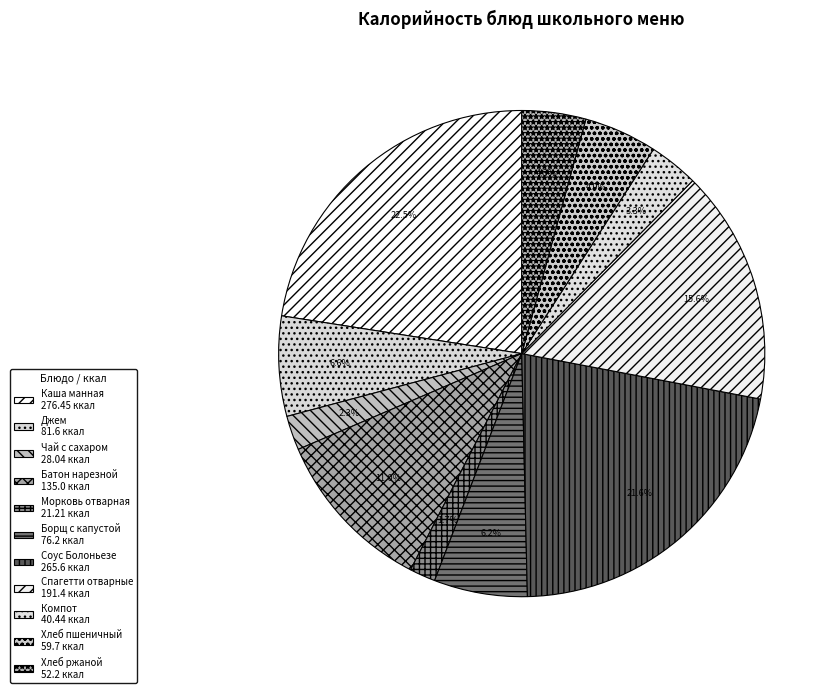

What is the smallest slice in the pie chart?

Морковь отварная